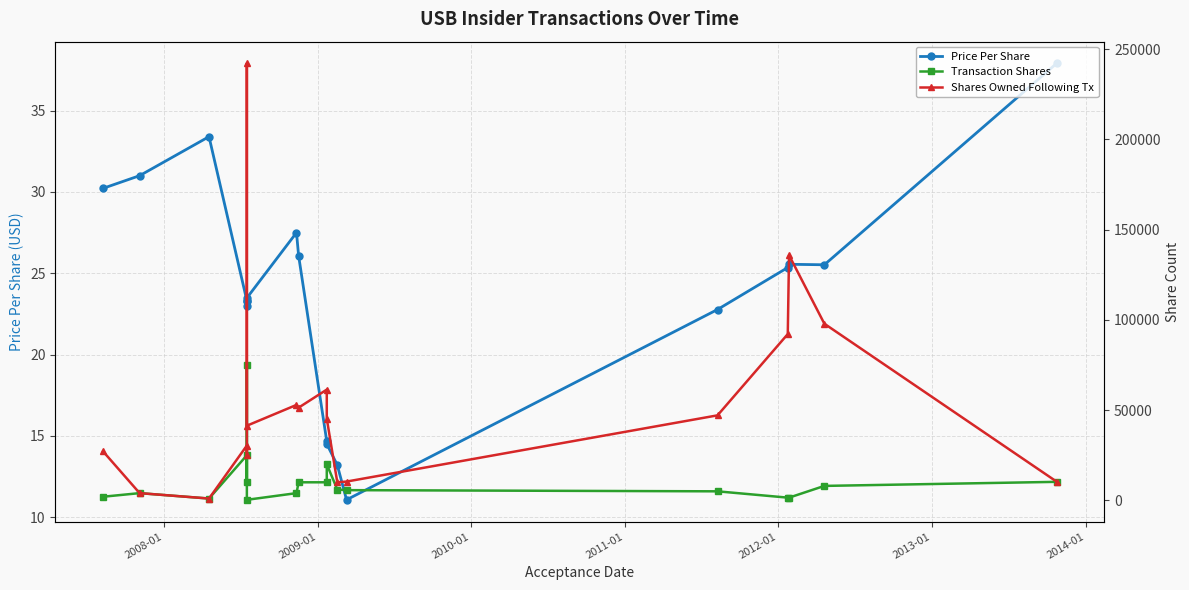

True or false: Transaction Shares and Price Per Share cross at least once.

False